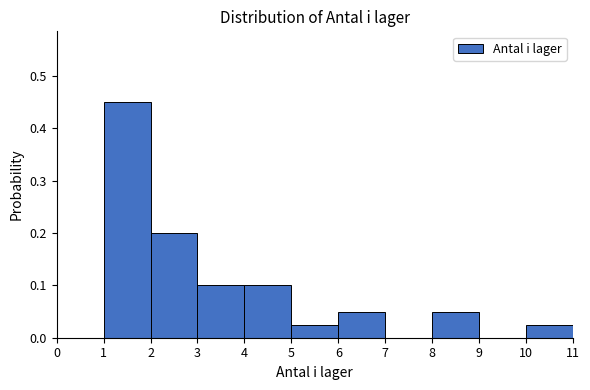

What is the height of the bar covering 6 to 7 on the x-axis? The values are not printed on the chart, so give them approximately, as read against the axis.

0.05